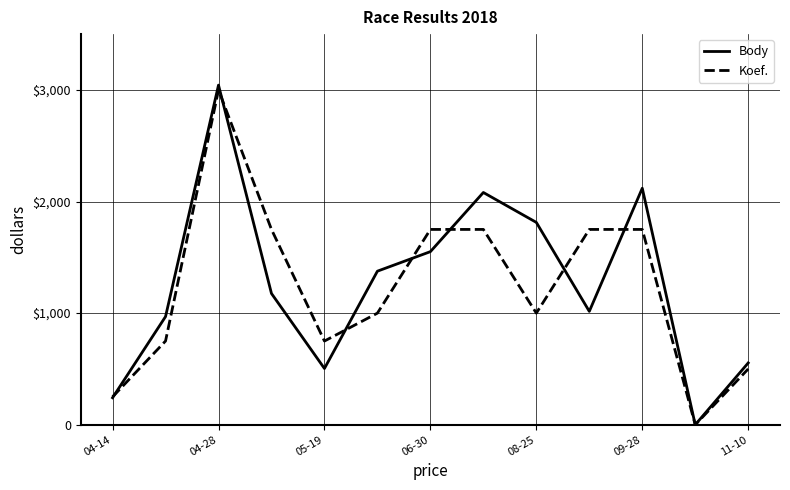

True or false: Koef. and Body intersect in this chart.

True